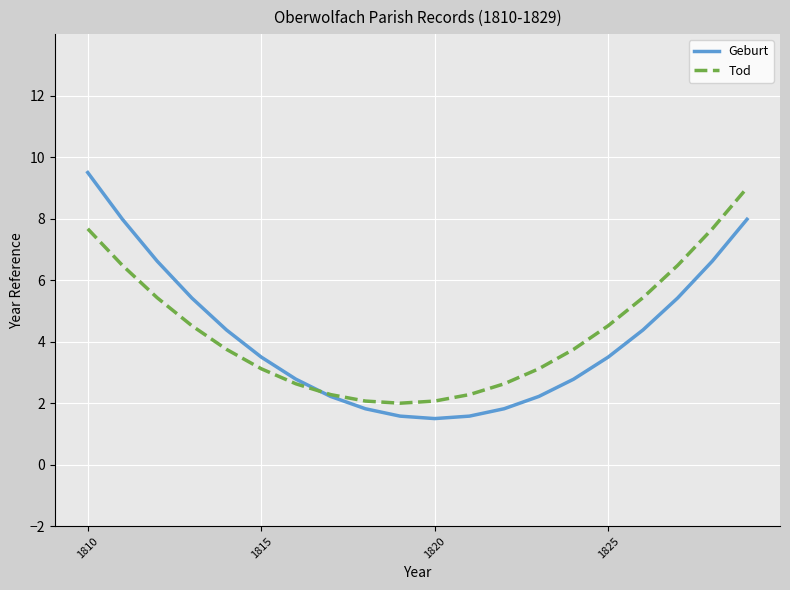

What is the minimum value shown in the chart?

1.5